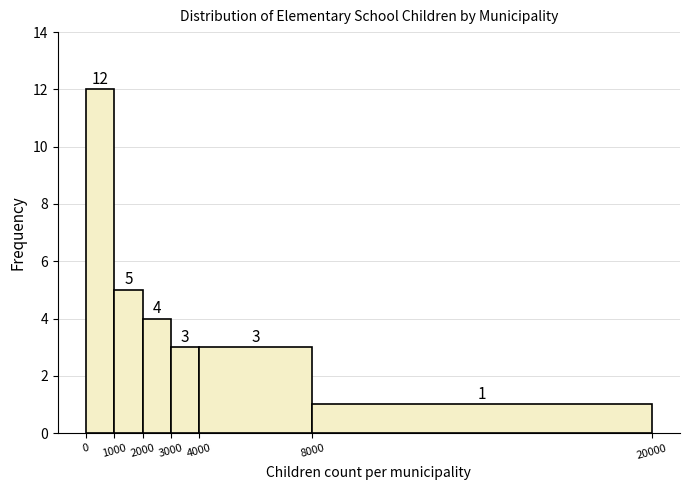

How tall is the bar that spans 8000 to 20000 on the x-axis?

1